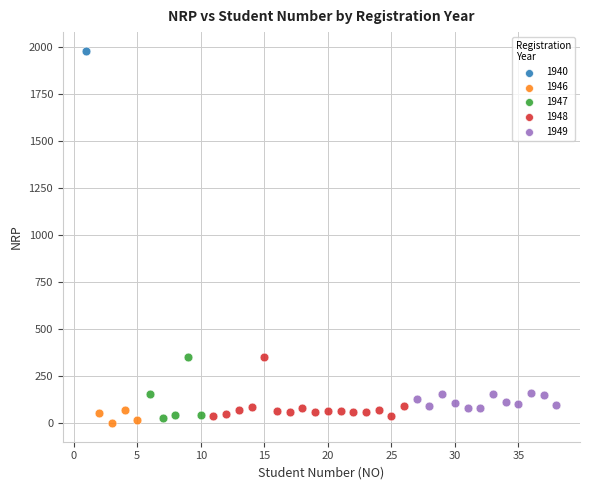

Which series contains the highest Y value?

1940